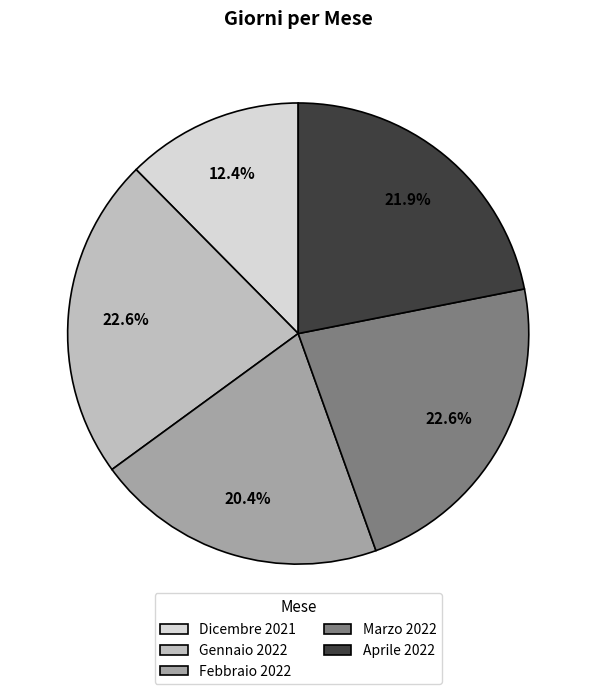

Which slice is the smallest?

Dicembre 2021